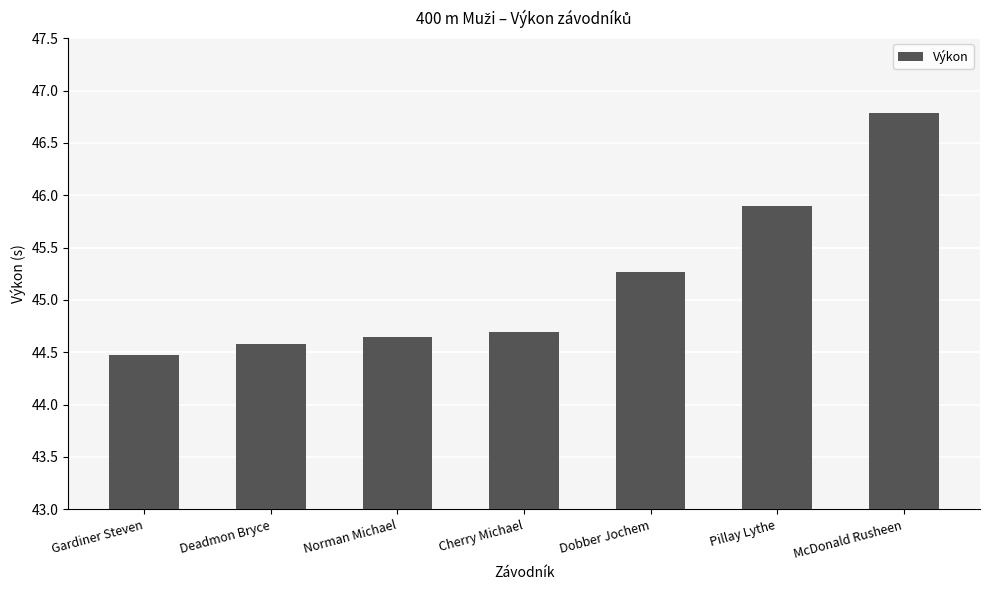

What is the label of the 5th bar from the left?

Dobber Jochem